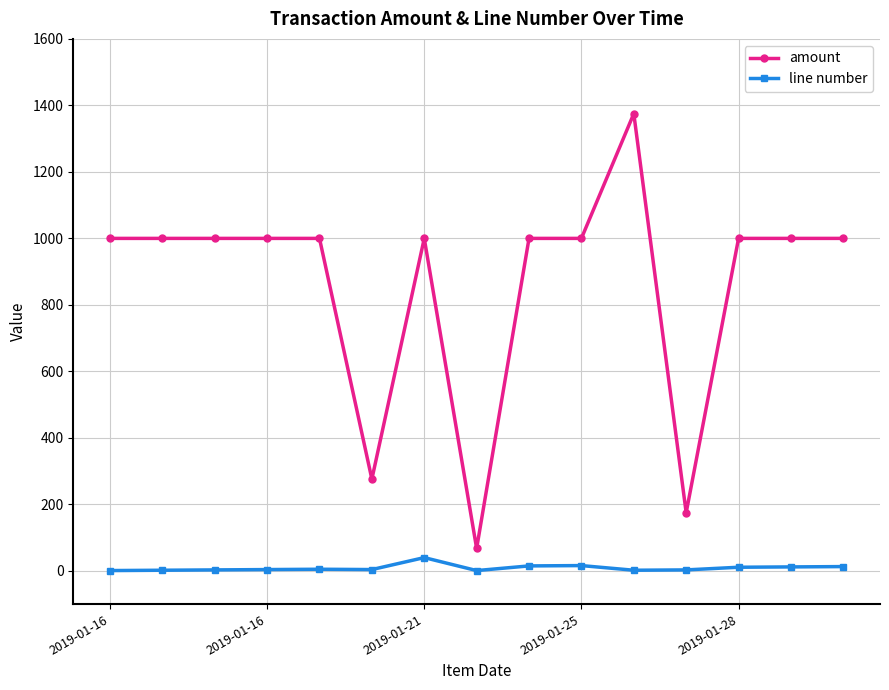

True or false: amount and line number intersect in this chart.

False